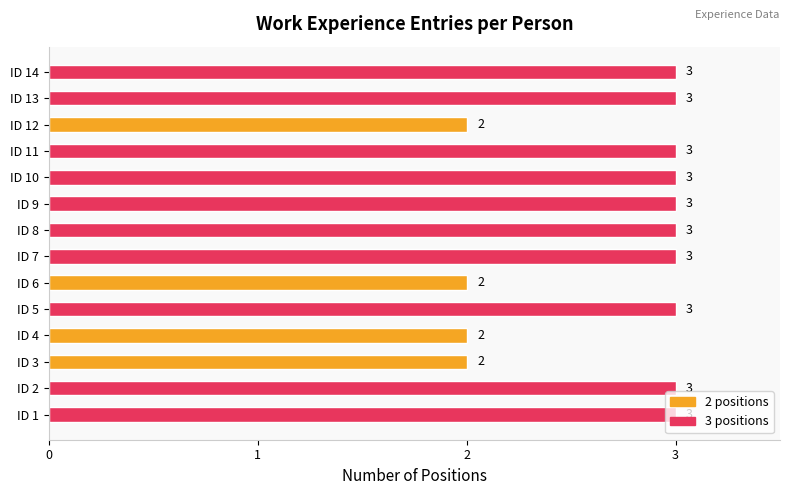

What is the ratio of the value at ID 4 to the value at ID 1?

0.7